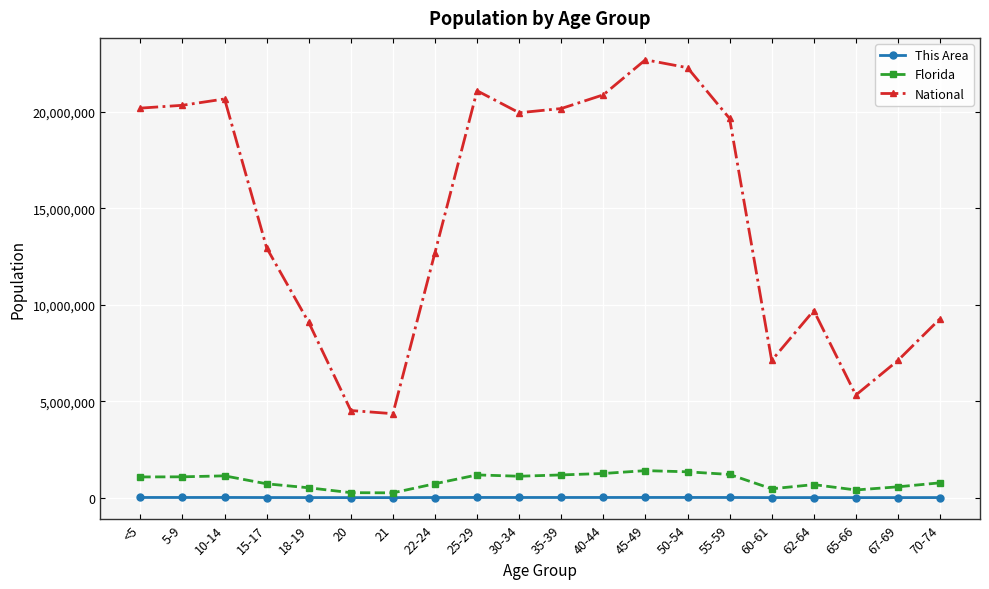

In Florida, how many points are lower than both neighbors (excluding endpoints)?

4